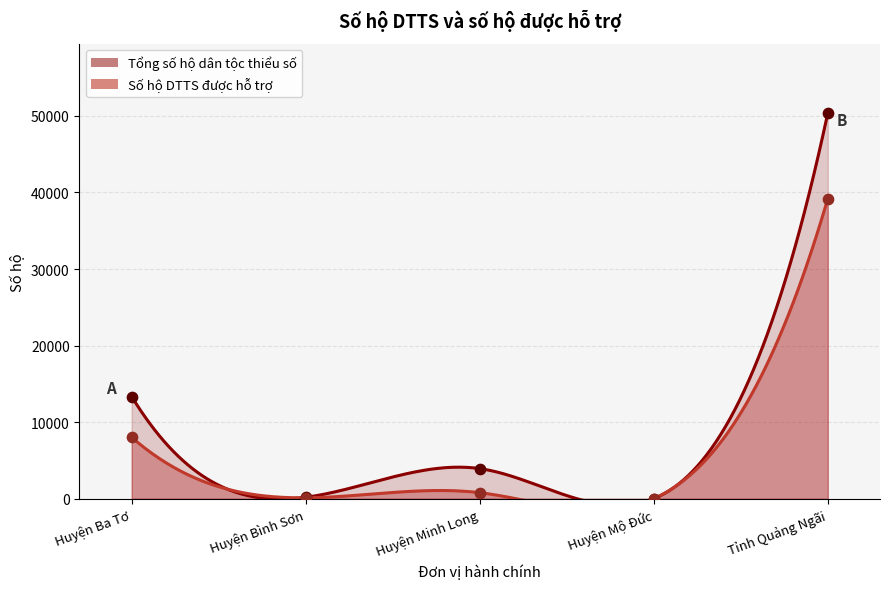

Is the value of Số hộ DTTS được hỗ trợ at Huyện Bình Sơn greater than the value of Tổng số hộ dân tộc thiểu số at Huyện Minh Long?

No